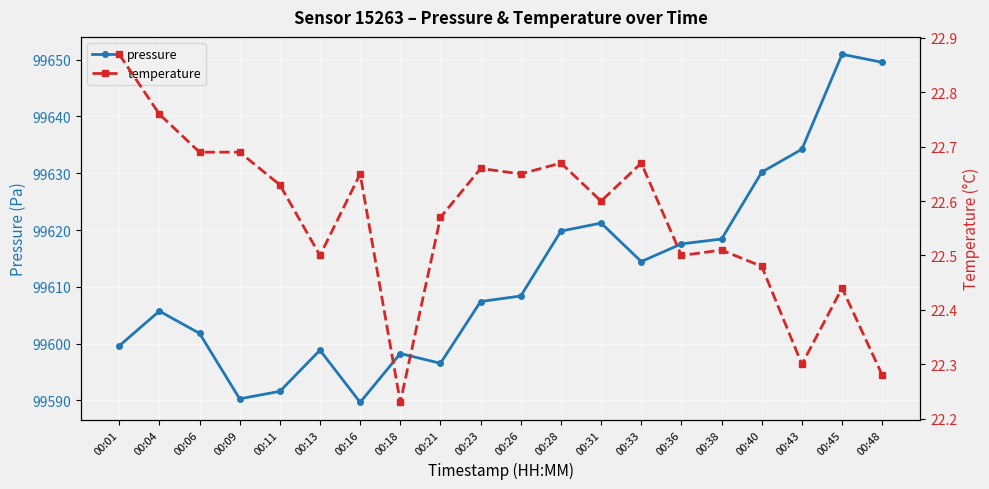

Between 00:09 and 00:31, which series saw the biggest shift?

pressure